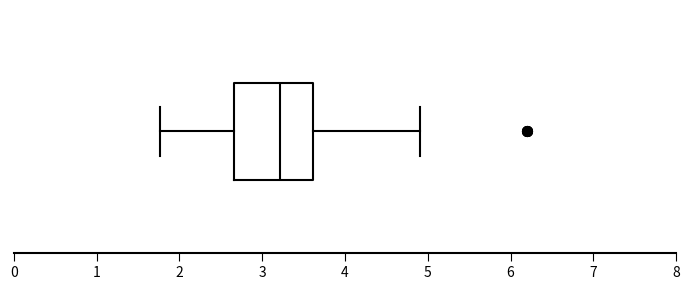

Transcribe this box plot: give where the median line is, the range the box spans, and where the two whiskers end, as read against the x-axis. The values are not printed on the chart, so give them approximately, as read against the axis.

median 3.2, box 2.7 to 3.6, whiskers 1.8 to 4.9